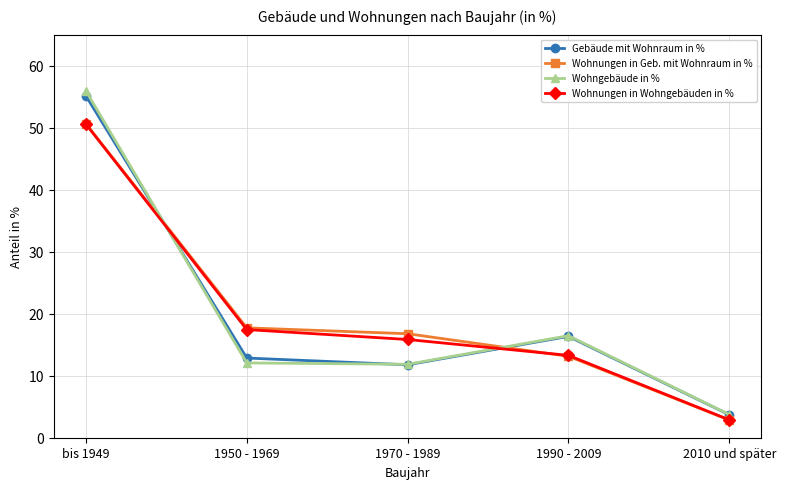

What is the difference between the second highest and minimum values in the Gebäude mit Wohnraum in % series?

12.6